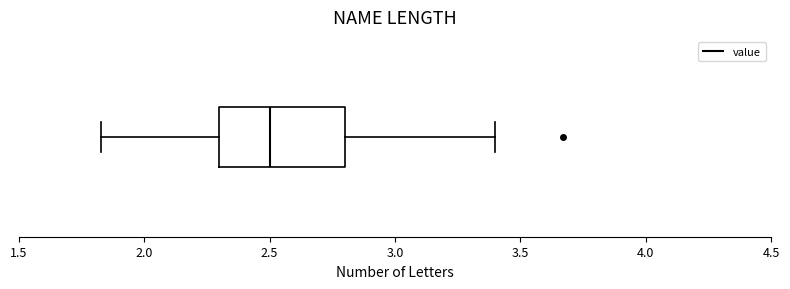

Transcribe this box plot: give where the median line is, the range the box spans, and where the two whiskers end, as read against the x-axis. The values are not printed on the chart, so give them approximately, as read against the axis.

median 2.50, box 2.30 to 2.80, whiskers 1.85 to 3.40